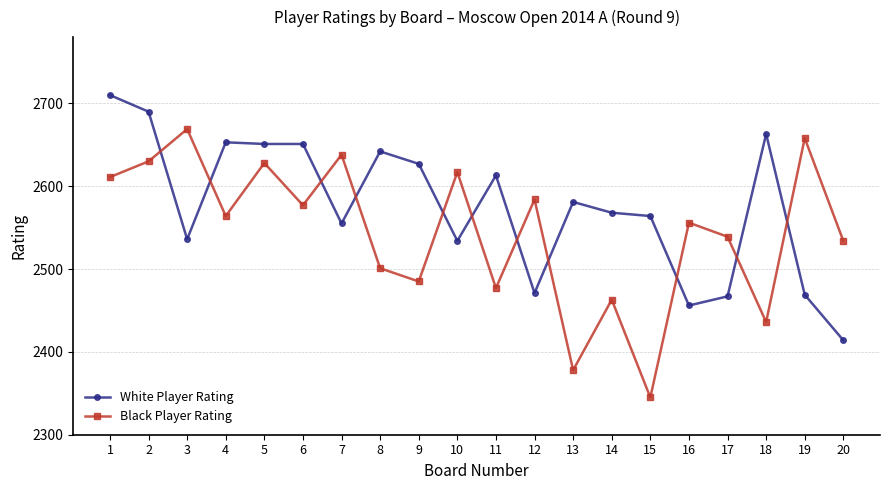

What is the maximum value for White Player Rating?

2710